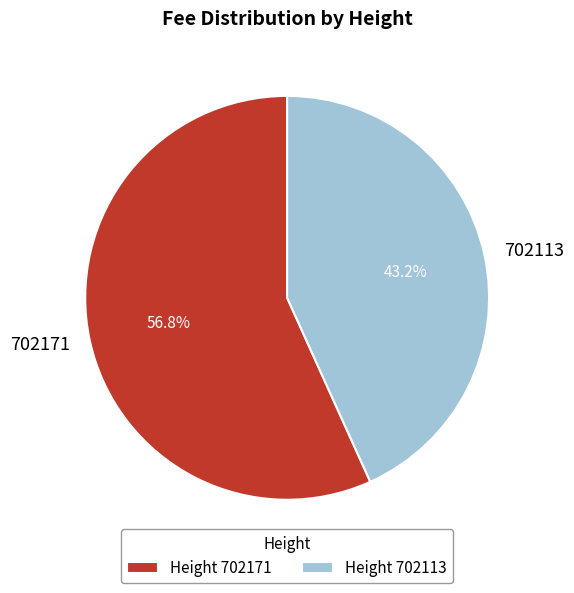

How many segments does this pie chart have?

2